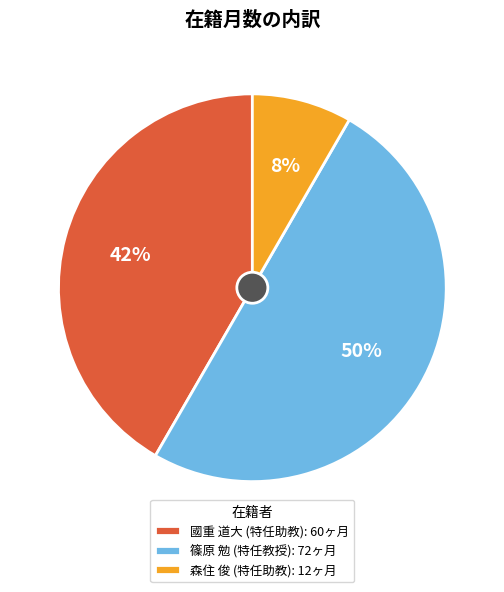

Which has a higher value, 國重 道大 (特任助教) or 篠原 勉 (特任教授)?

篠原 勉 (特任教授)